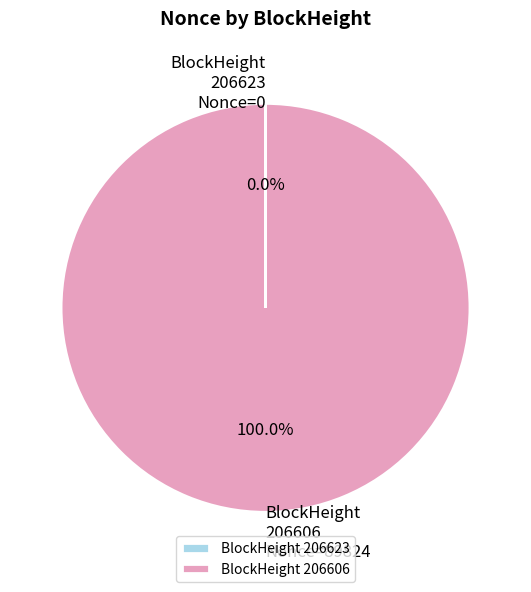

Does 206606 represent more than half of the total?

Yes